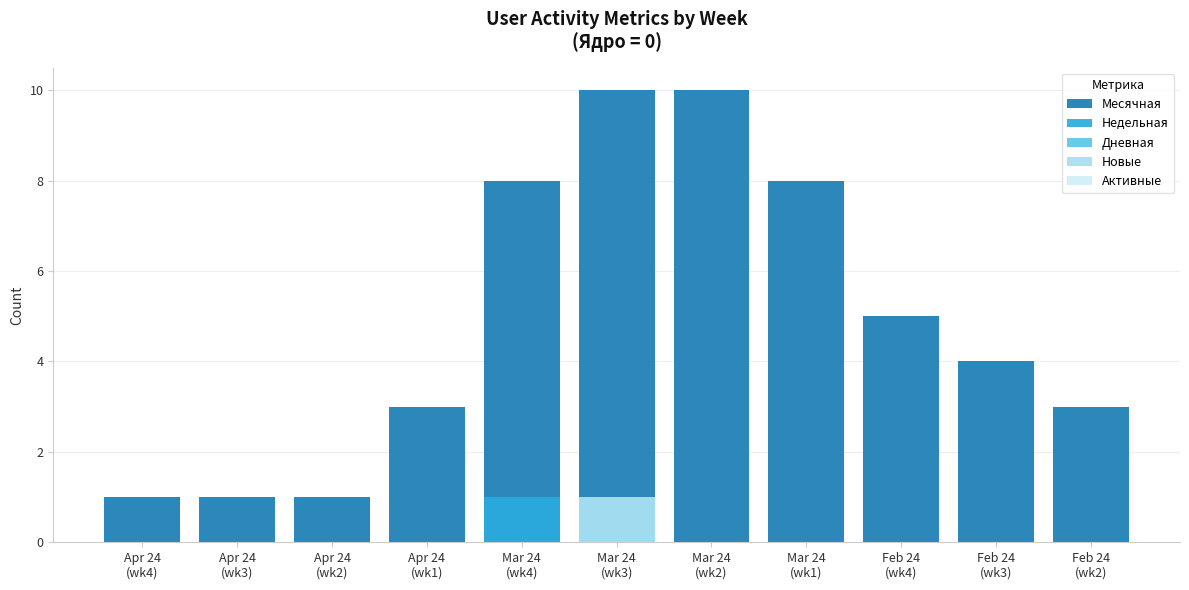

How many bars are there in each group?

5